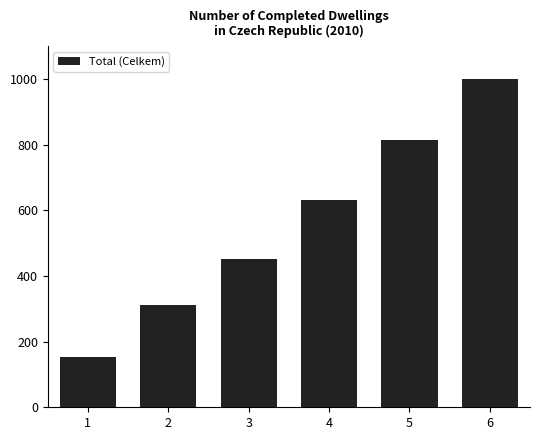

True or false: the data shows 151.9 at 1.

True